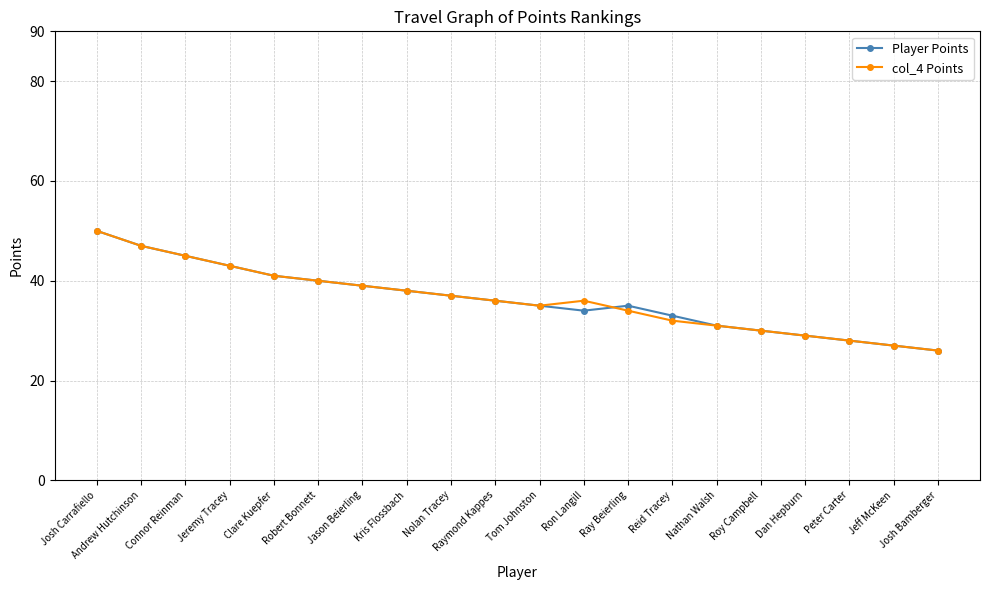

How many lines are shown in the chart?

2